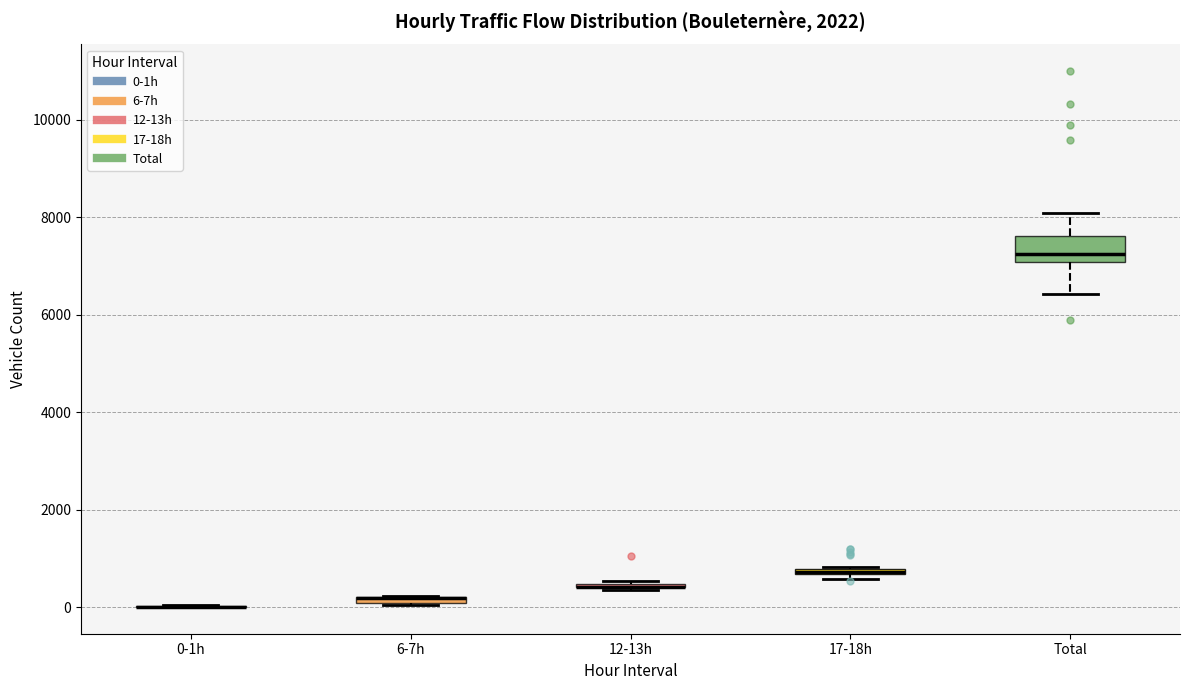

Where does the lower whisker of the box for Total end on the y-axis? The values are not printed on the chart, so give them approximately, as read against the axis.

6400